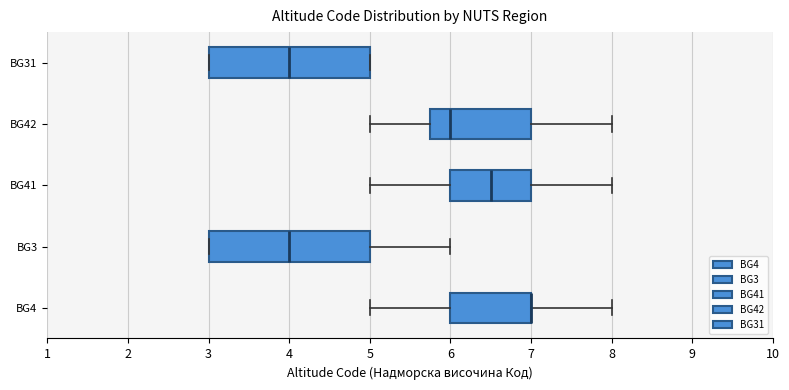

Reading bottom to top, transcribe this box plot: for each box, give where its median line is, the range the box spans, and where its two whiskers end, as read against the x-axis. The values are not printed on the chart, so give them approximately, as read against the axis.

BG4: median 7.0 (drawn on the box's right edge), box 6.0 to 7.0, whiskers 5.0 to 8.0
BG3: median 4.0, box 3.0 to 5.0, whiskers 3.0 to 6.0
BG41: median 6.5, box 6.0 to 7.0, whiskers 5.0 to 8.0
BG42: median 6.0, box 5.8 to 7.0, whiskers 5.0 to 8.0
BG31: median 4.0, box 3.0 to 5.0, whiskers 3.0 to 5.0